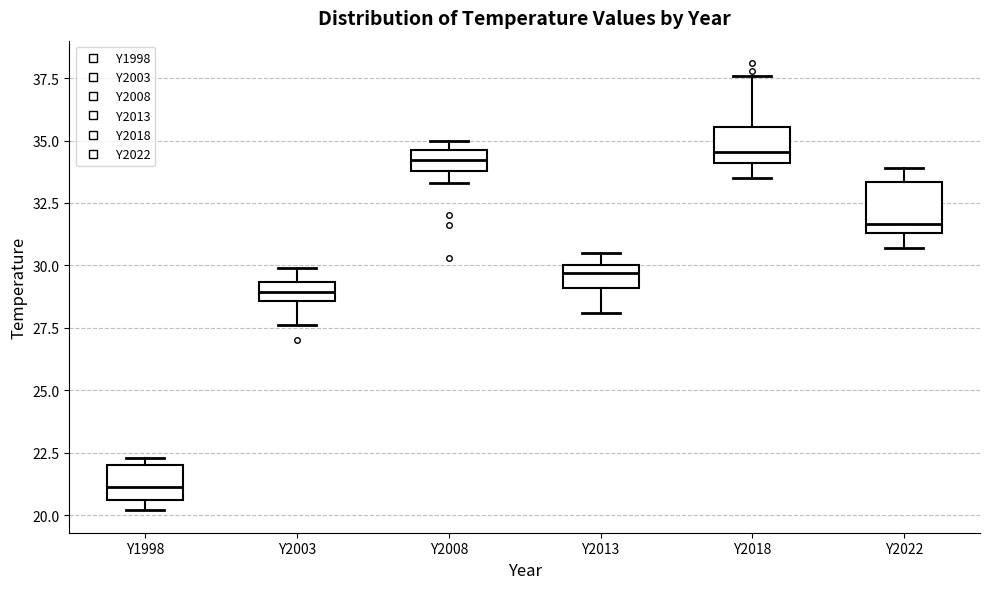

Which box's median line is the lowest?

Y1998